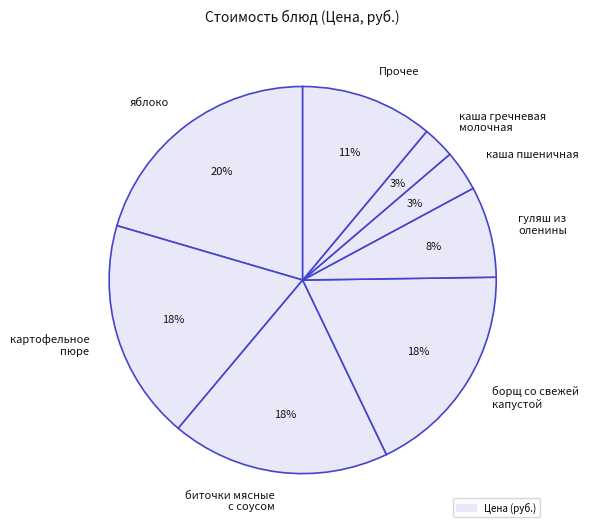

To the nearest percent, what is the difference between the Прочее and биточки мясные с соусом slice percentages?

7%